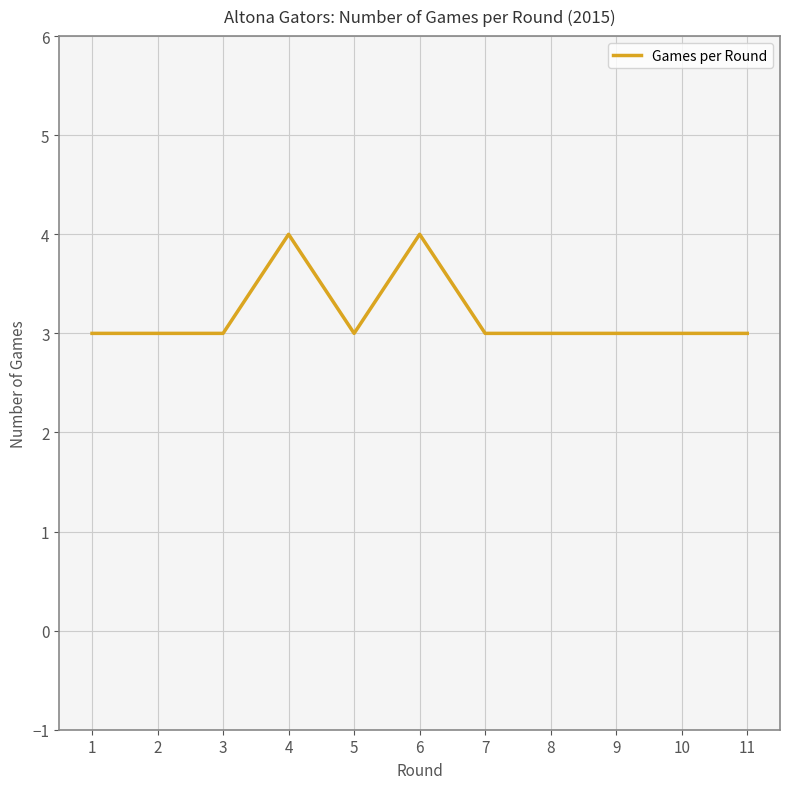

How many lines are shown in the chart?

1